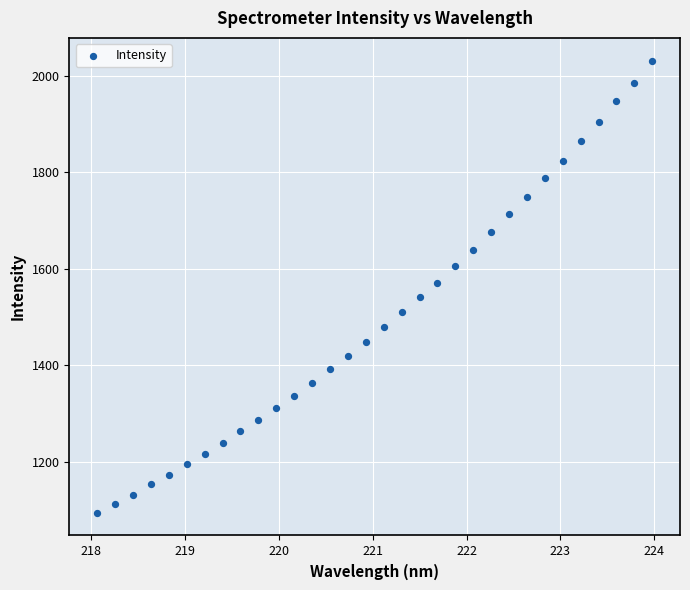

What is the range of Y values (max minus min)?

936.2